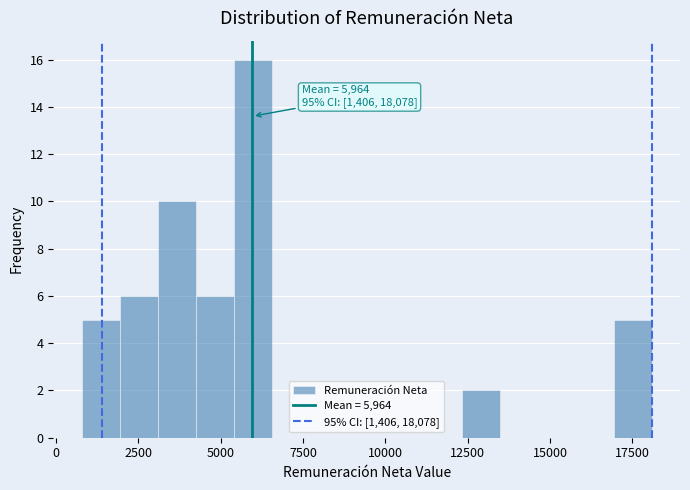

Around what value on the x-axis is the tallest bar? Give the approximate position of its centre, as read against the axis.

6000